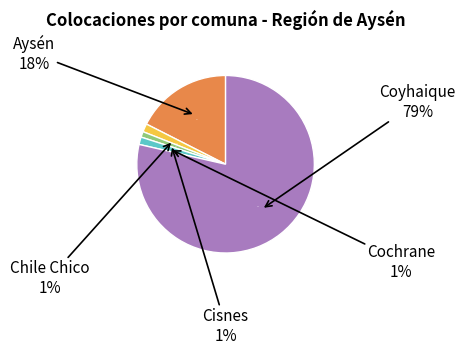

How many slices are in this pie chart?

5